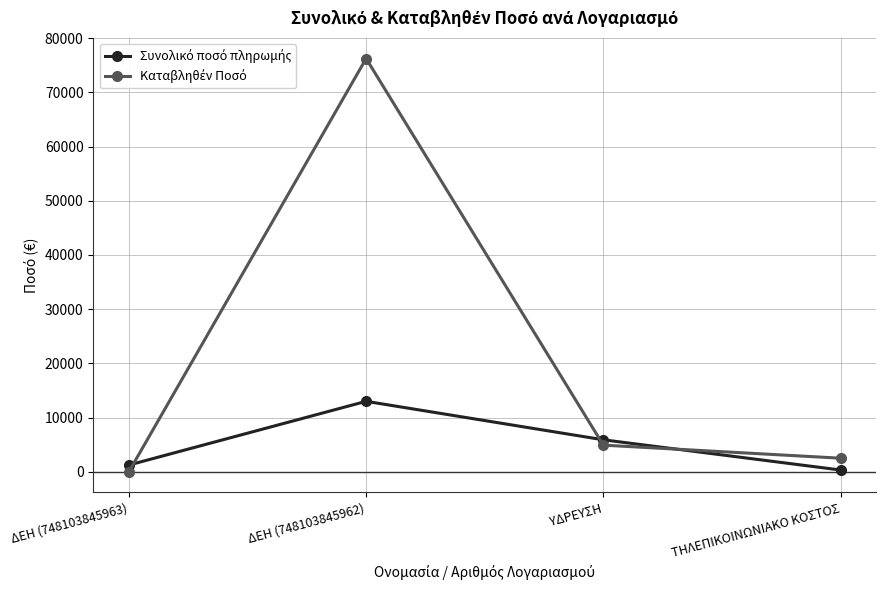

At which category is the sum across all series the highest?

ΔΕΗ (748103845962)